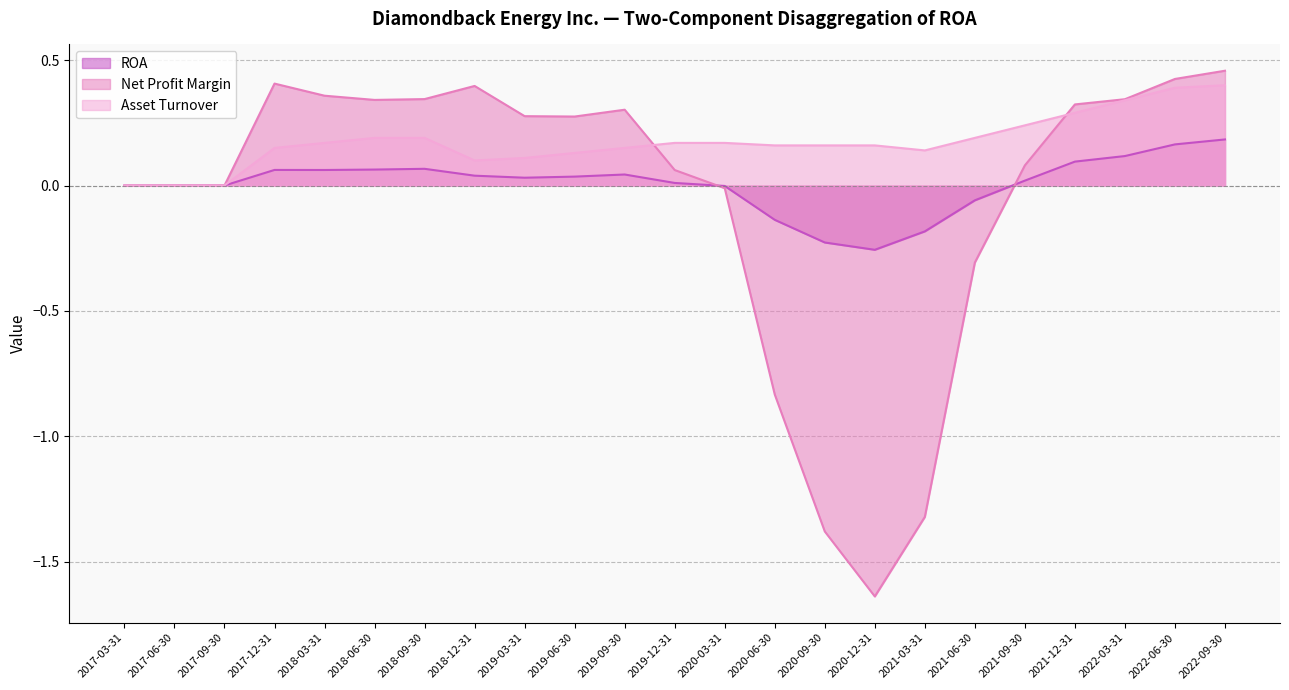

What is the maximum value for ROA?

0.2